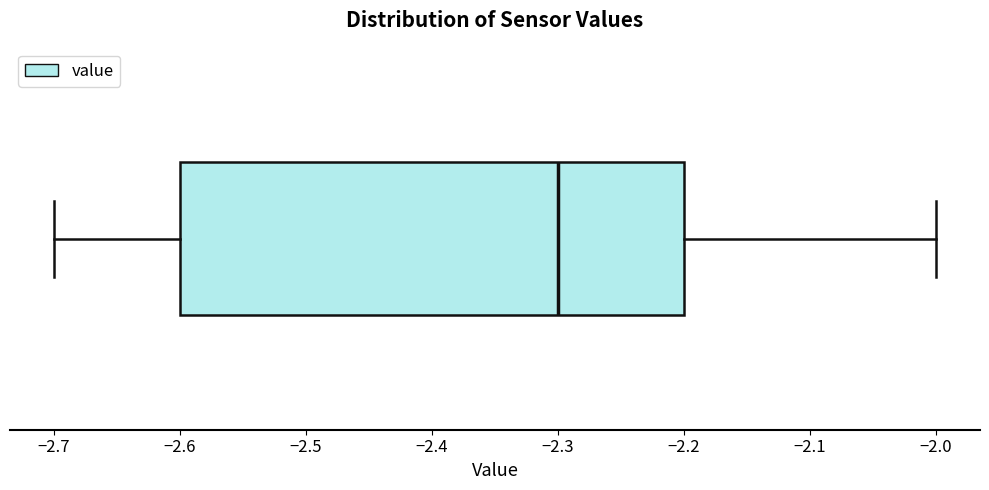

Read this box plot against the x-axis: the position of the median line, the range covered by the box, and the ends of both whiskers. The values are not printed on the chart, so give them approximately, as read against the axis.

median -2.3, box -2.6 to -2.2, whiskers -2.7 to -2.0